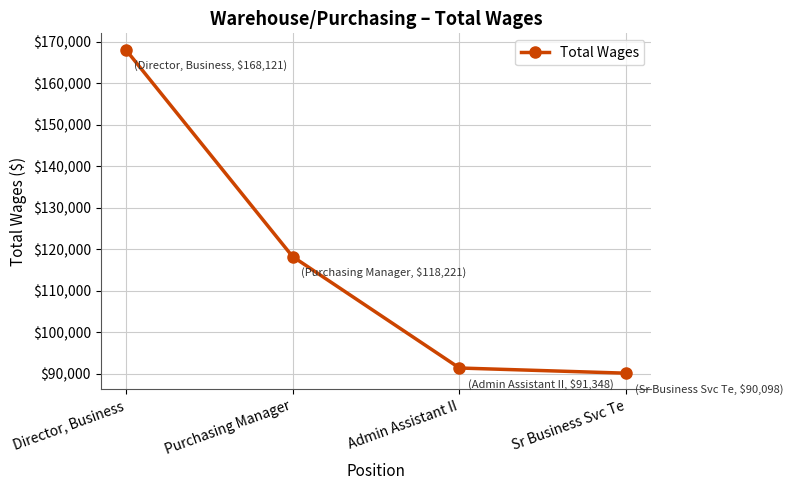

Is it true that the value at Purchasing Manager is 186475?

False